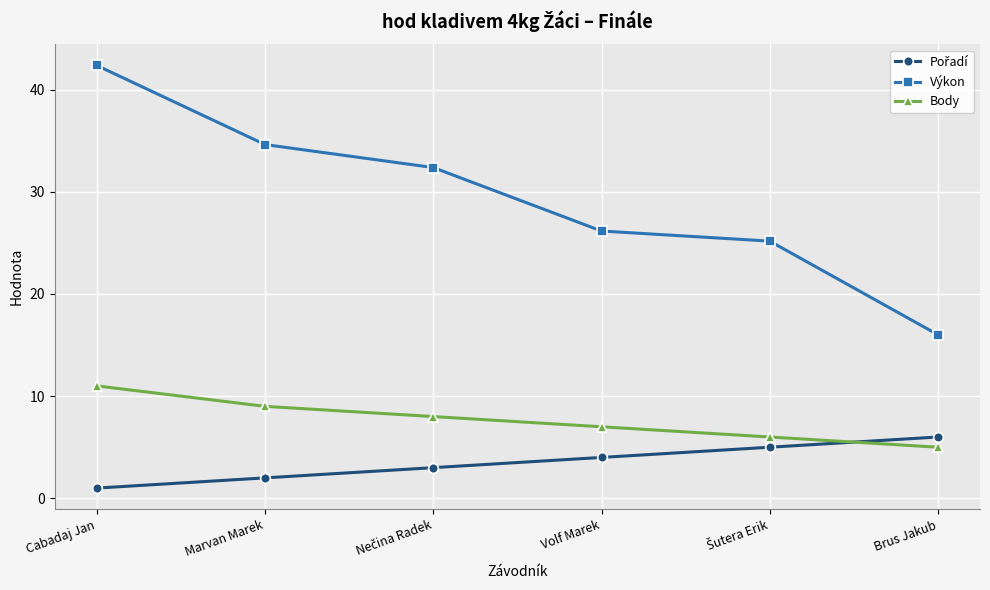

What is the difference between the highest and lowest values at Brus Jakub?

11.0